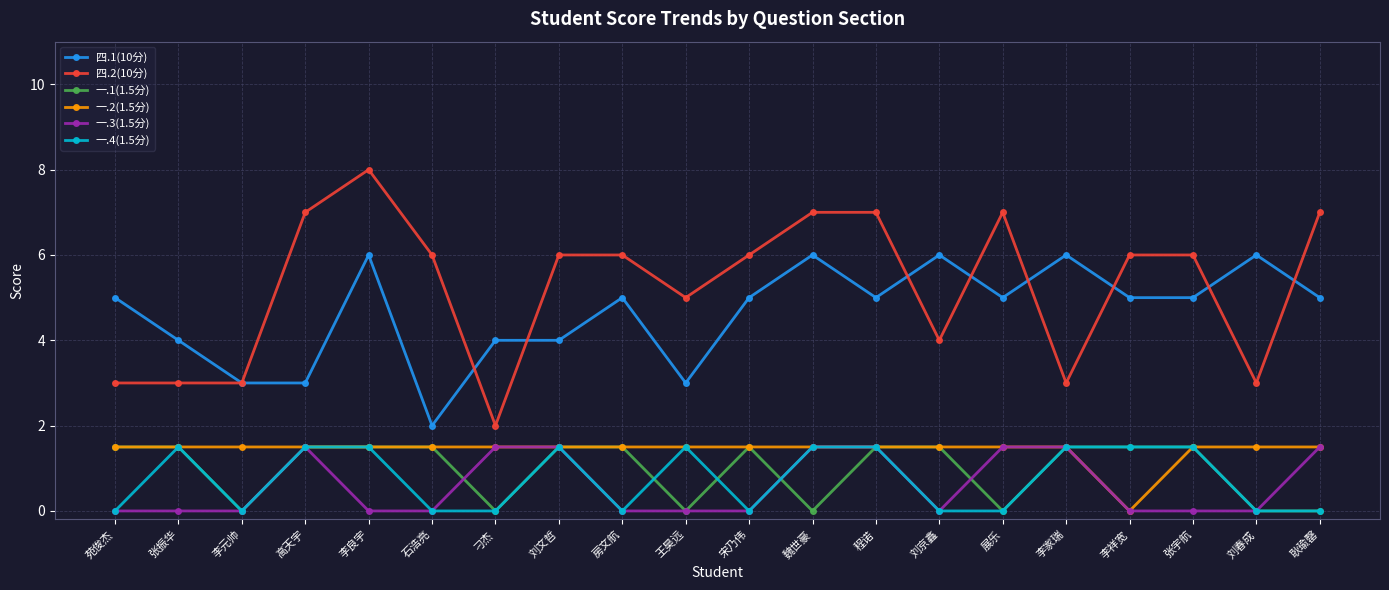

Which series changed the most between 李元帅 and 李家瑞?

四.1(10分)